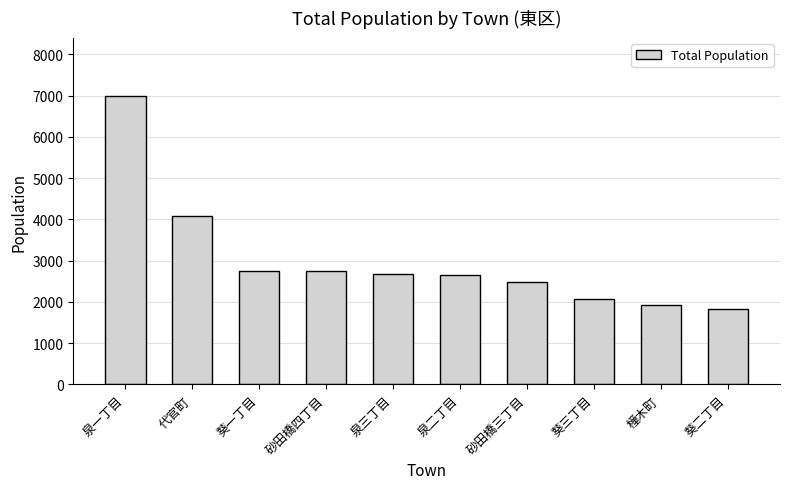

Between 泉二丁目 and 橦木町, which is larger?

泉二丁目